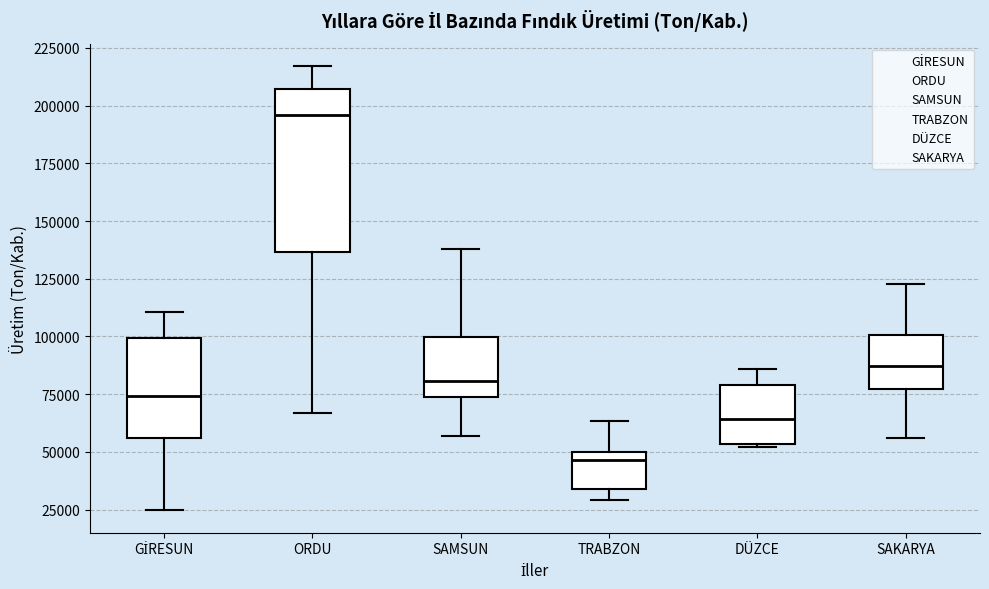

Which box has the lowest median line?

TRABZON